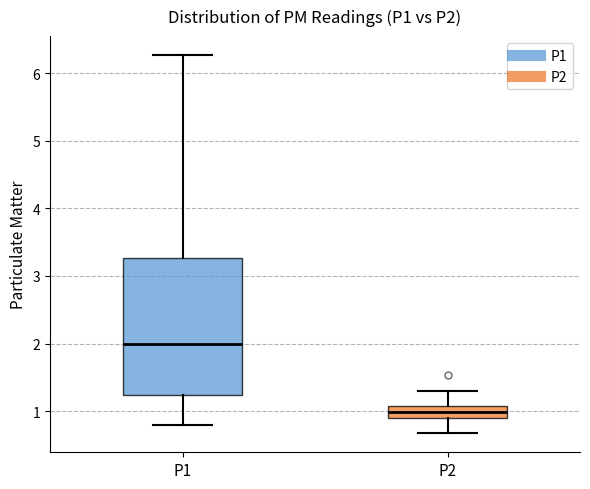

Which box's median line is the highest?

P1